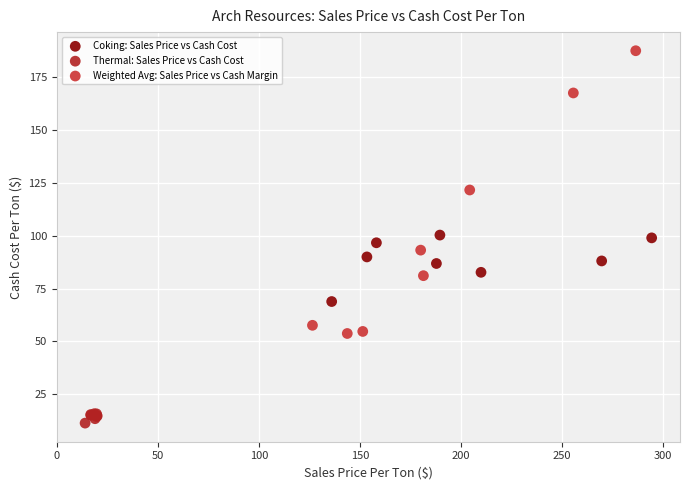

Which series reaches the minimum Y coordinate?

Thermal: Sales Price vs Cash Cost